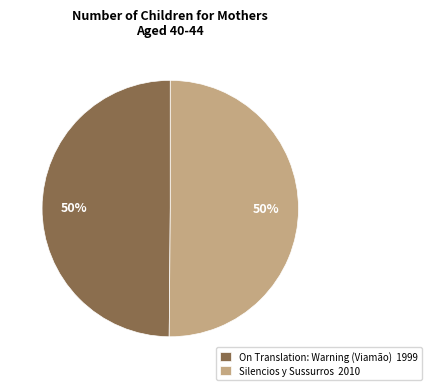

Is the sum of On Translation: Warning (Viamão) 1999 and Silencios y Sussurros 2010 greater than half?

Yes